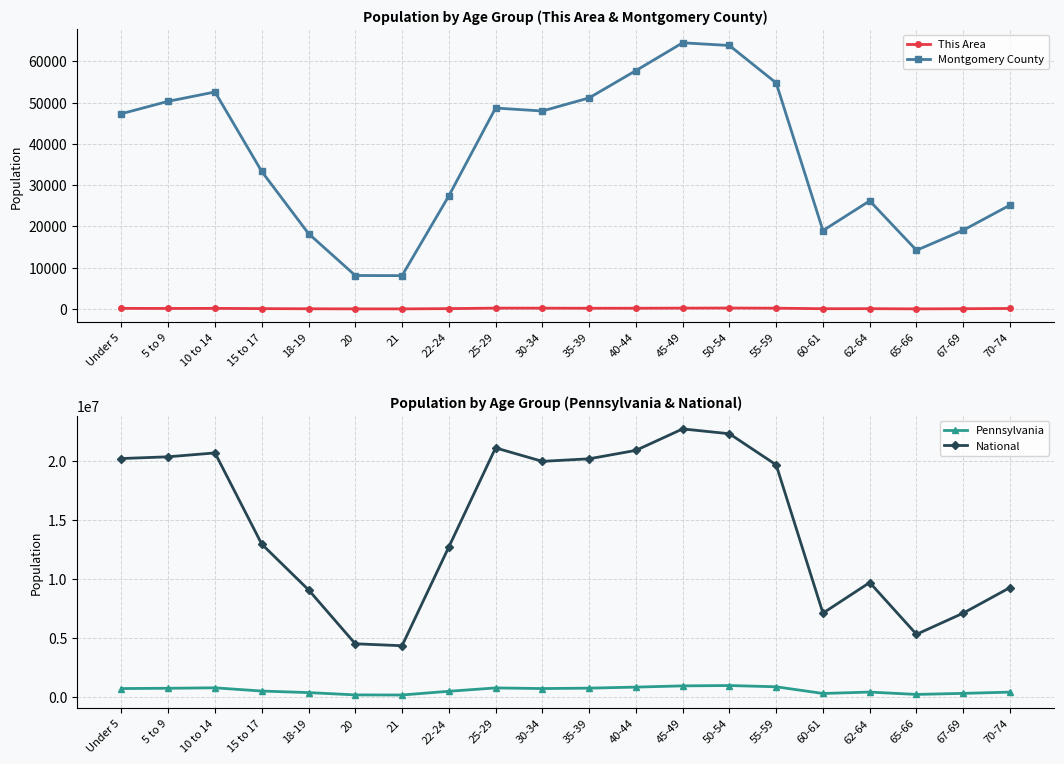

Read the Montgomery County value at 20.

8116